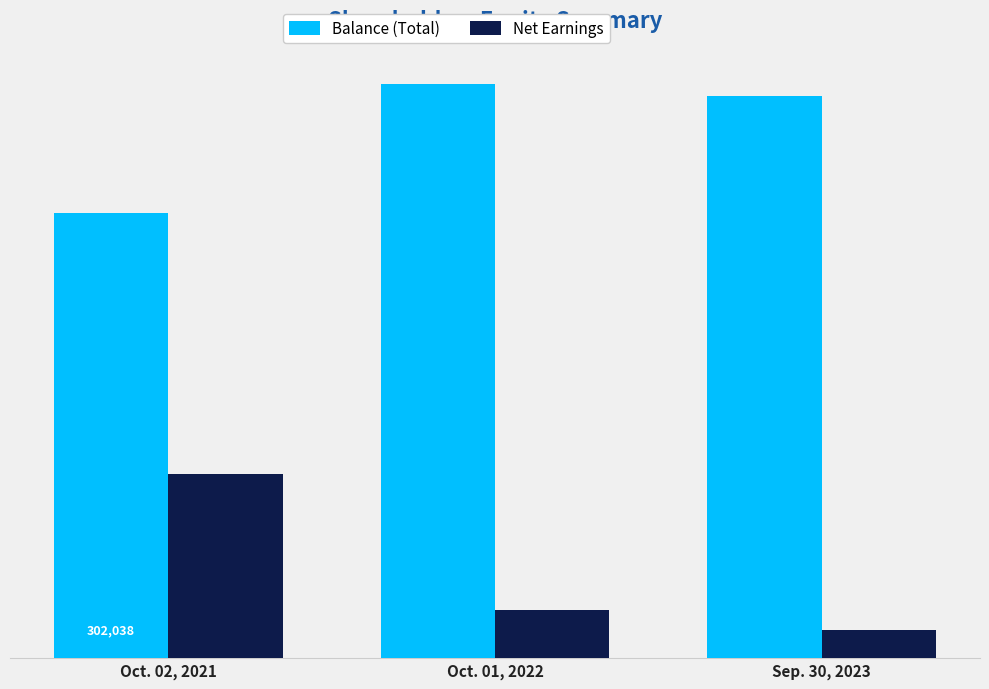

Which category has the lowest value across all series?

Sep. 30, 2023